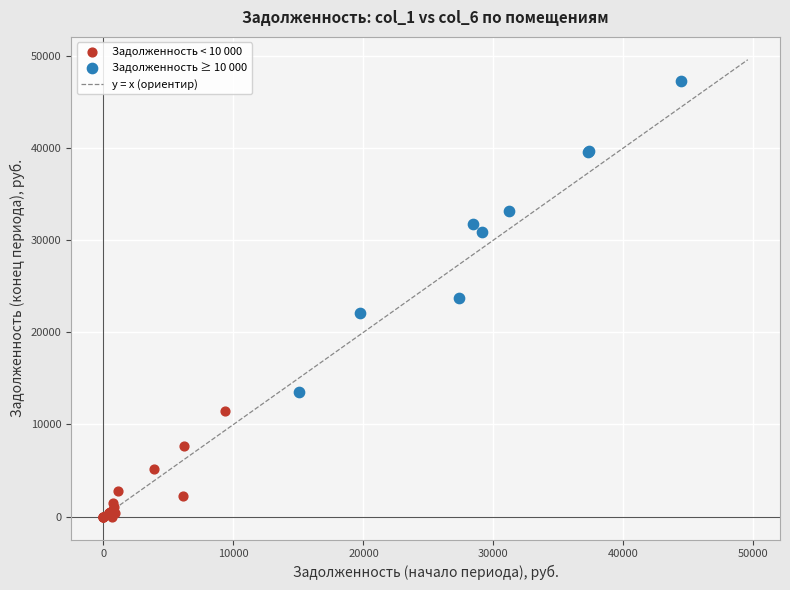

Which series reaches the minimum Y coordinate?

Задолженность < 10 000